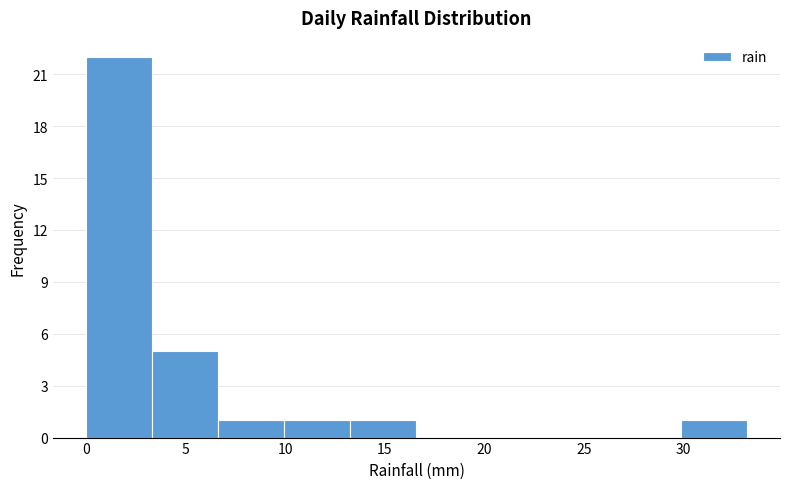

Reading left to right, transcribe this chart: for each bar, give the range it covers on the x-axis and its height. Neither the bar edges nor the heights are printed on the chart, so give them approximately, as read against the axes.

0.0 to 3.5: 22
3.5 to 6.5: 5
6.5 to 10.0: 1
10.0 to 13.5: 1
13.5 to 16.5: 1
16.5 to 20.0: 0
20.0 to 23.0: 0
23.0 to 26.5: 0
26.5 to 30.0: 0
30.0 to 33.0: 1